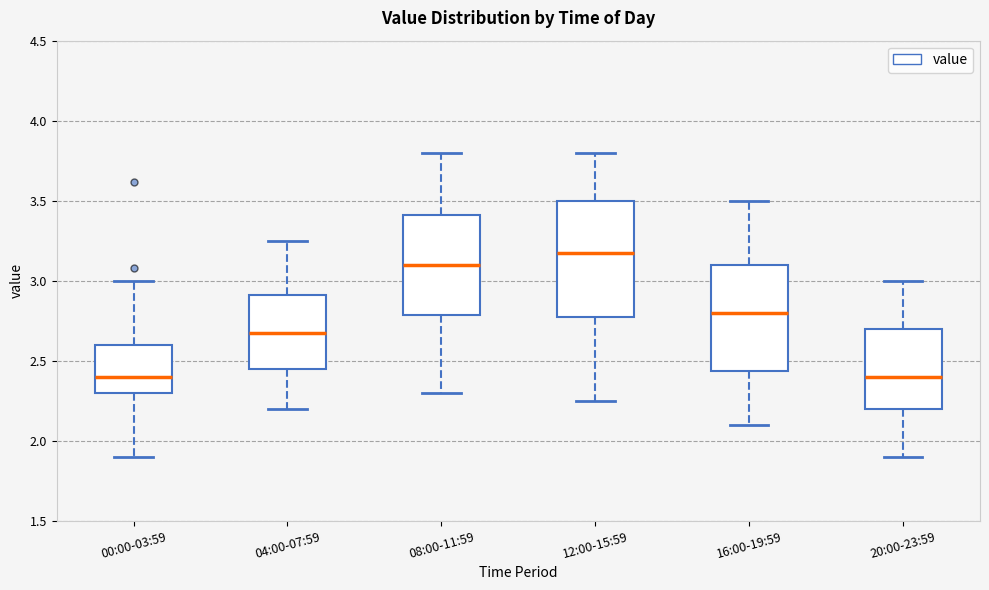

Reading left to right, transcribe this box plot: for each box, give where its median line is, the range the box spans, and where its two whiskers end, as read against the y-axis. The values are not printed on the chart, so give them approximately, as read against the axis.

00:00-03:59: median 2.40, box 2.30 to 2.60, whiskers 1.90 to 3.00
04:00-07:59: median 2.70, box 2.45 to 2.90, whiskers 2.20 to 3.25
08:00-11:59: median 3.10, box 2.80 to 3.40, whiskers 2.30 to 3.80
12:00-15:59: median 3.20, box 2.80 to 3.50, whiskers 2.25 to 3.80
16:00-19:59: median 2.80, box 2.45 to 3.10, whiskers 2.10 to 3.50
20:00-23:59: median 2.40, box 2.20 to 2.70, whiskers 1.90 to 3.00